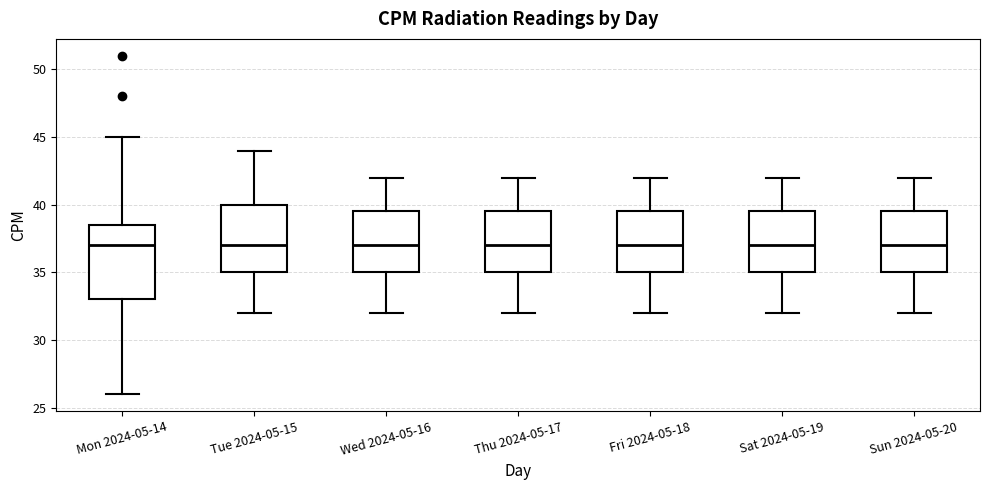

Reading left to right, transcribe this box plot: for each box, give where its median line is, the range the box spans, and where its two whiskers end, as read against the y-axis. The values are not printed on the chart, so give them approximately, as read against the axis.

Mon 2024-05-14: median 37.0, box 33.0 to 38.5, whiskers 26.0 to 45.0
Tue 2024-05-15: median 37.0, box 35.0 to 40.0, whiskers 32.0 to 44.0
Wed 2024-05-16: median 37.0, box 35.0 to 39.5, whiskers 32.0 to 42.0
Thu 2024-05-17: median 37.0, box 35.0 to 39.5, whiskers 32.0 to 42.0
Fri 2024-05-18: median 37.0, box 35.0 to 39.5, whiskers 32.0 to 42.0
Sat 2024-05-19: median 37.0, box 35.0 to 39.5, whiskers 32.0 to 42.0
Sun 2024-05-20: median 37.0, box 35.0 to 39.5, whiskers 32.0 to 42.0